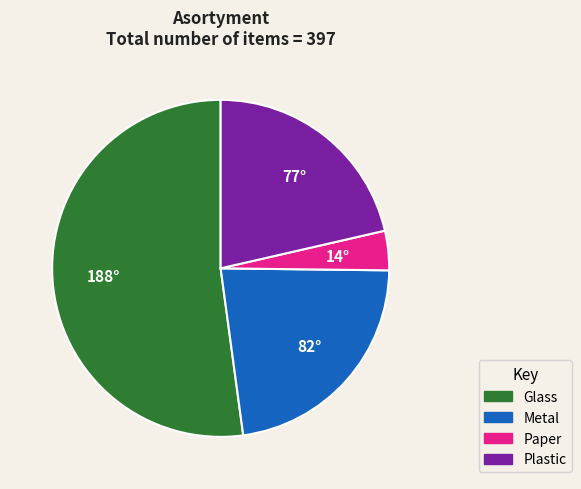

Is there any slice that represents more than half of the pie?

Yes